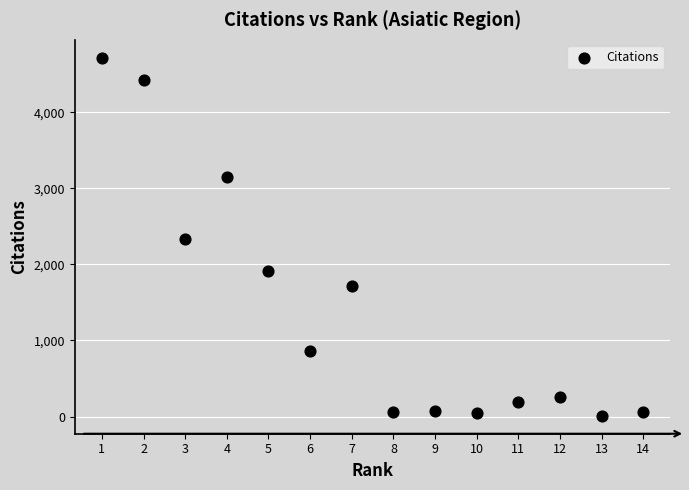

What is the range of X values (max minus min)?

13